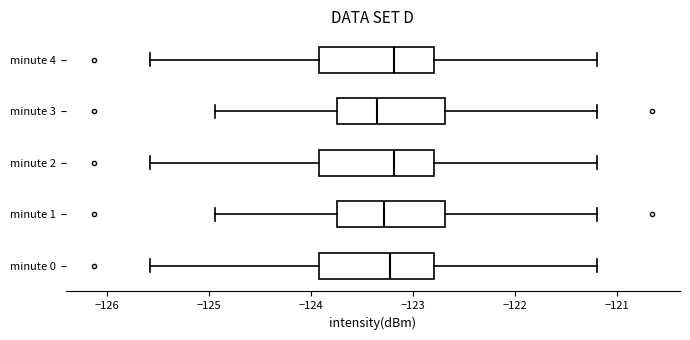

Reading bottom to top, transcribe this box plot: for each box, give where its median line is, the range the box spans, and where its two whiskers end, as read against the x-axis. The values are not printed on the chart, so give them approximately, as read against the axis.

minute 0: median -123.2, box -123.9 to -122.8, whiskers -125.6 to -121.2
minute 1: median -123.3, box -123.7 to -122.7, whiskers -124.9 to -121.2
minute 2: median -123.2, box -123.9 to -122.8, whiskers -125.6 to -121.2
minute 3: median -123.4, box -123.7 to -122.7, whiskers -124.9 to -121.2
minute 4: median -123.2, box -123.9 to -122.8, whiskers -125.6 to -121.2